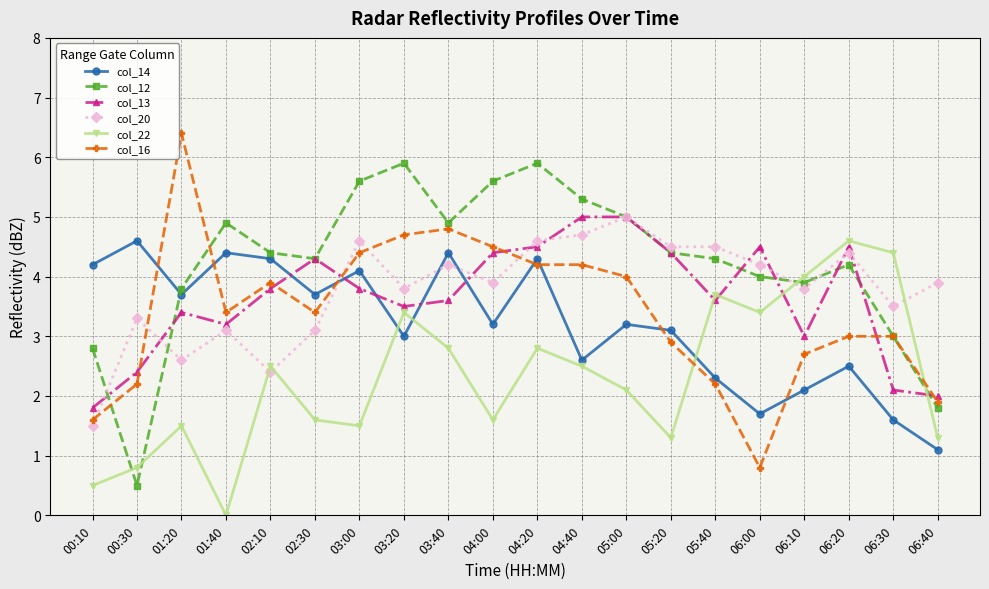

What is the difference between the highest and lowest values at 03:00?

4.1